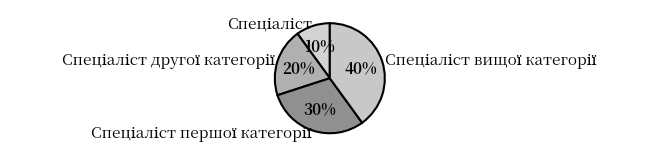

Is there a majority slice in this chart?

No